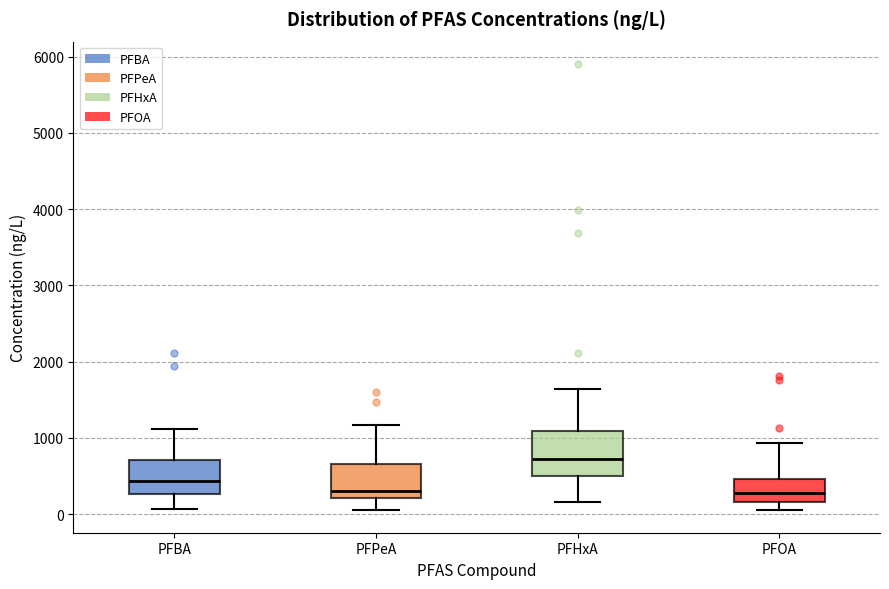

Where is the upper edge of the box for PFOA on the y-axis? The values are not printed on the chart, so give them approximately, as read against the axis.

500